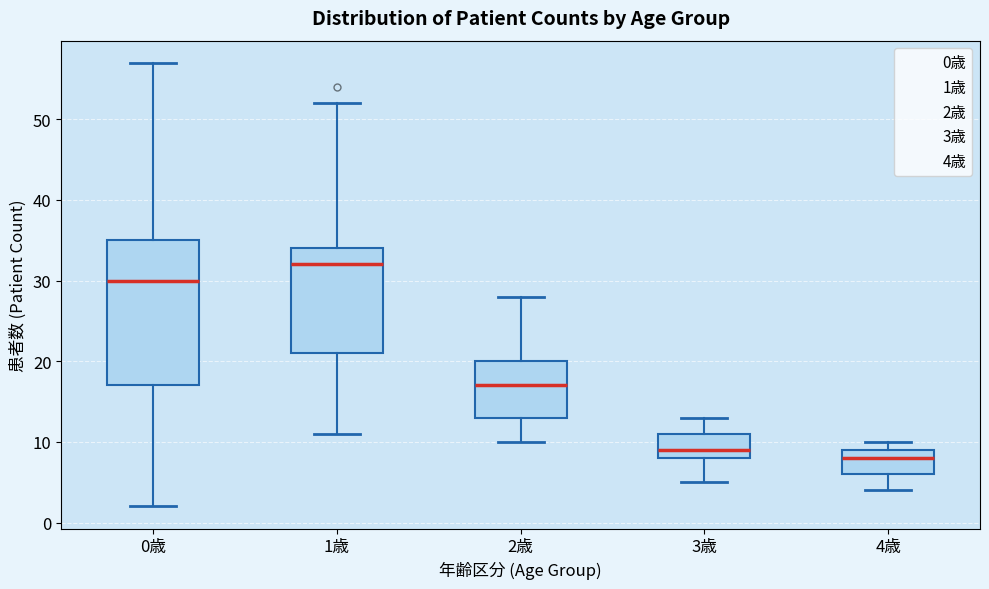

Which box is the tallest, from its lower edge to its upper edge?

0歳